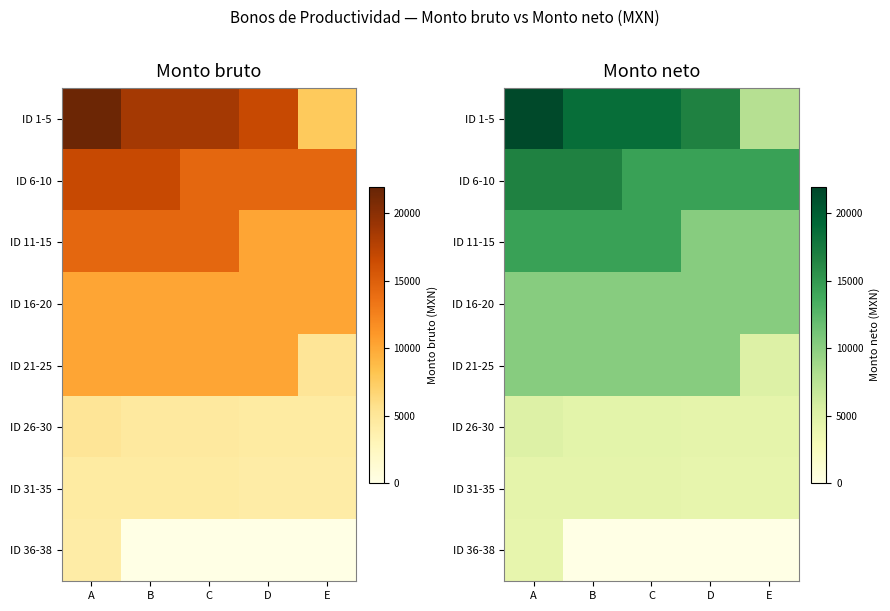

What is the maximum value for ID 21-25?

10226.1